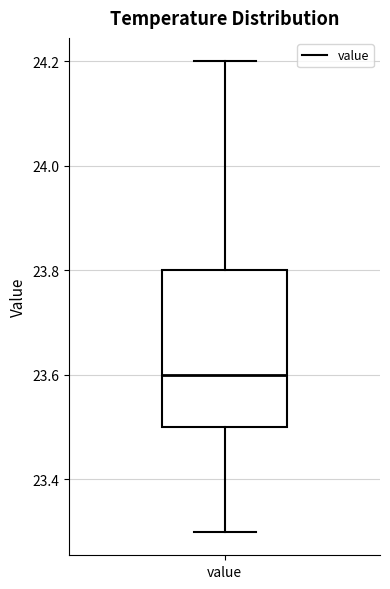

Transcribe this box plot: give where the median line is, the range the box spans, and where the two whiskers end, as read against the y-axis. The values are not printed on the chart, so give them approximately, as read against the axis.

median 23.6, box 23.5 to 23.8, whiskers 23.3 to 24.2